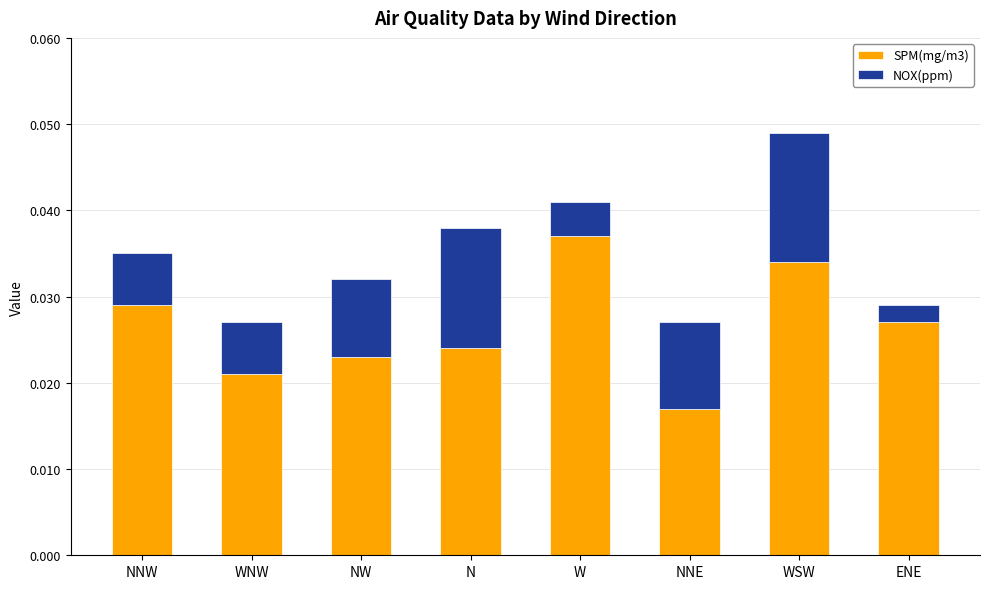

At which category is the sum across all series the highest?

WSW